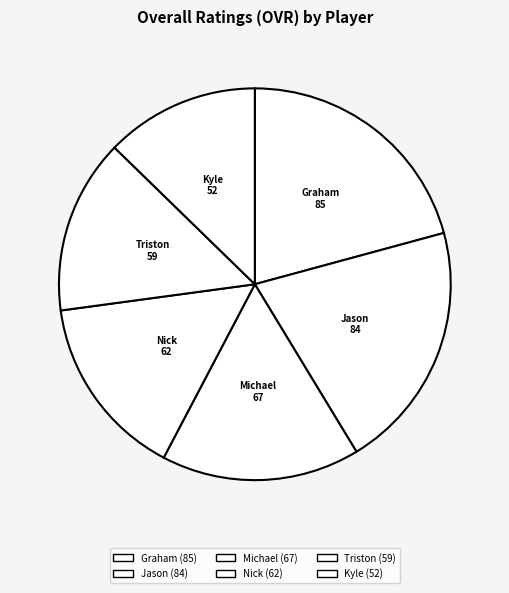

Do Triston and Michael together represent more than half of the pie?

No